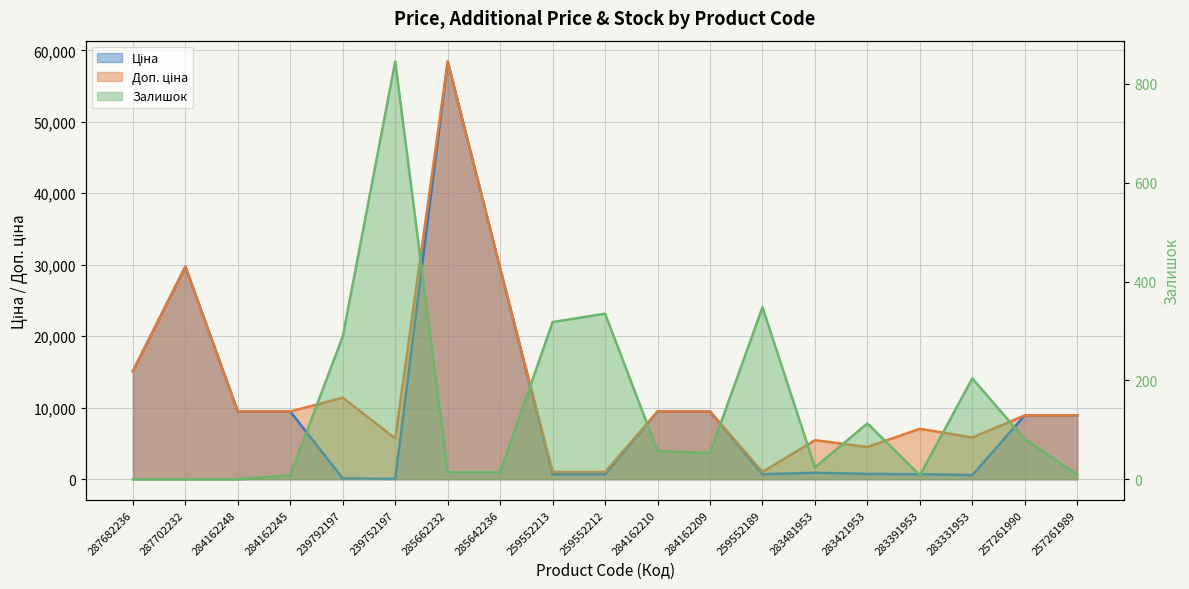

What is the spread (max minus min) of values at 259552212?

689.6